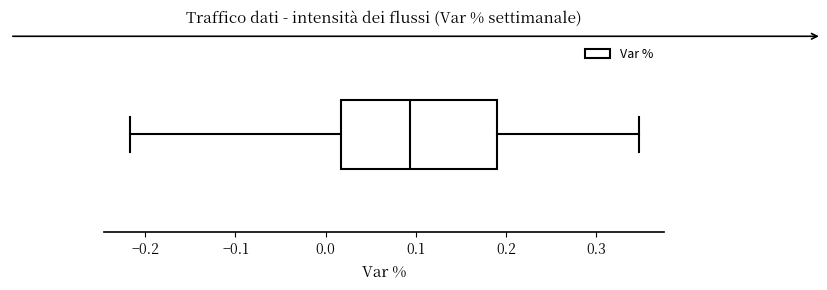

Transcribe this box plot: give where the median line is, the range the box spans, and where the two whiskers end, as read against the x-axis. The values are not printed on the chart, so give them approximately, as read against the axis.

median 0.09, box 0.02 to 0.19, whiskers -0.22 to 0.35